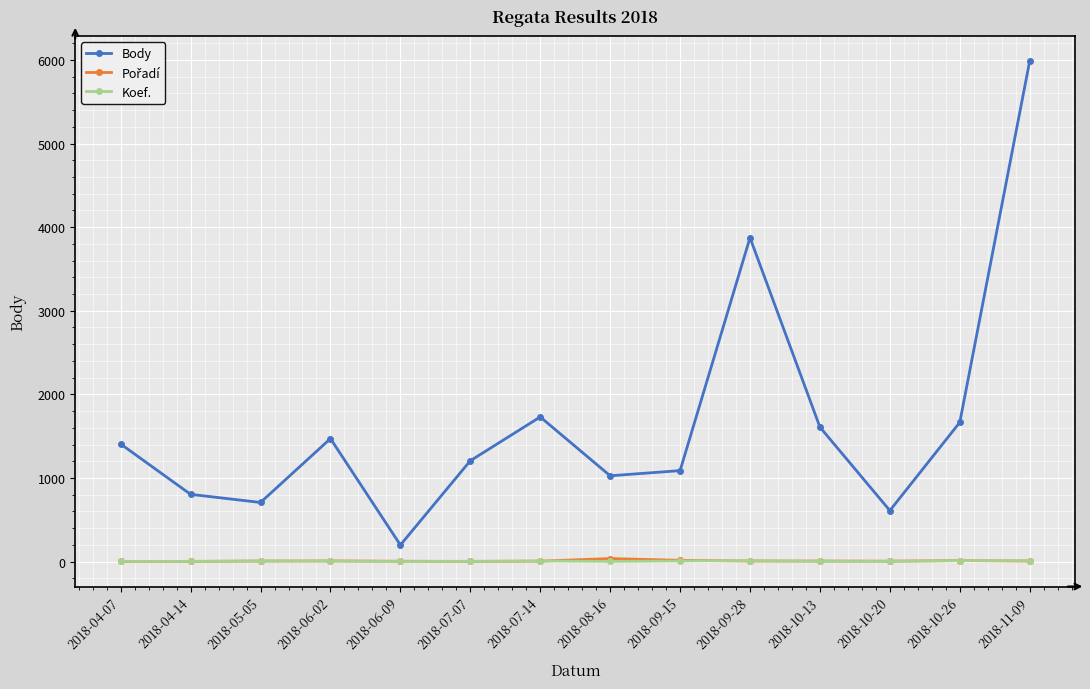

What is the label of the 1st point from the left?

2018-04-07